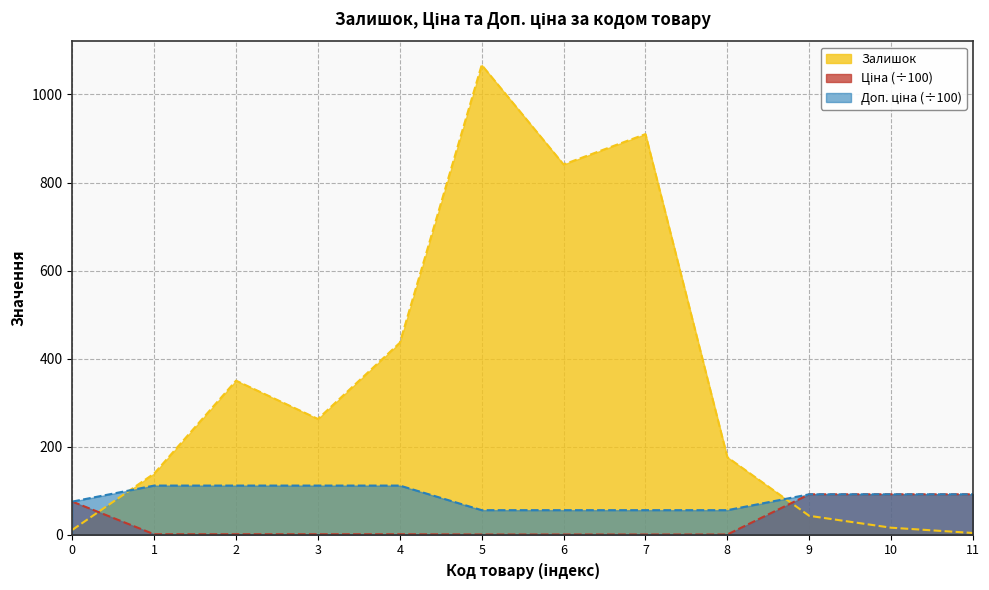

Reading right to left, what are all the values shown in this chart?

Залишок: 4.0	16.0	43.0	176.0	910.0	841.0	1067.0	436.0	263.0	350.0	139.0	11.0
Ціна: 91.9	91.9	91.9	0.6	0.6	0.6	0.6	1.1	1.1	1.1	1.1	75.3
Доп. ціна: 91.9	91.9	91.9	55.9	55.9	55.9	55.9	111.7	111.7	111.7	111.7	75.3